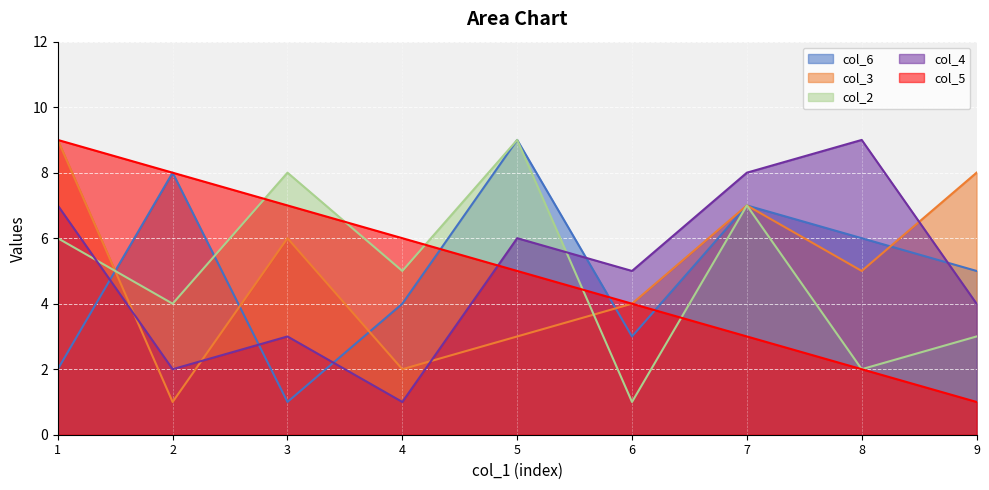

What is the total value across all series at 8?

24